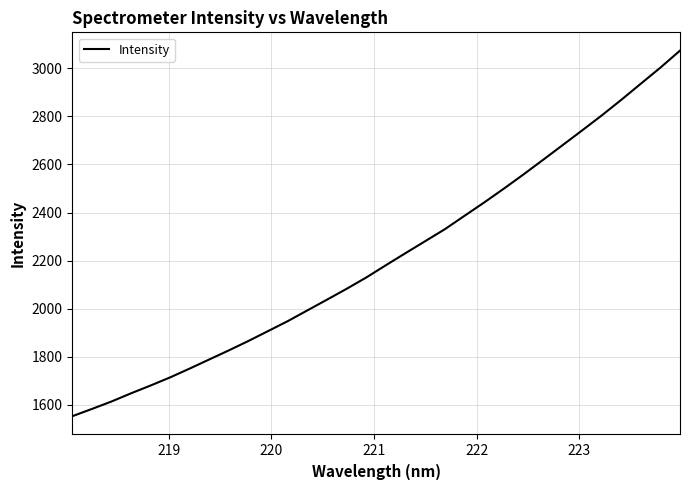

What is the greatest value displayed?

3073.8